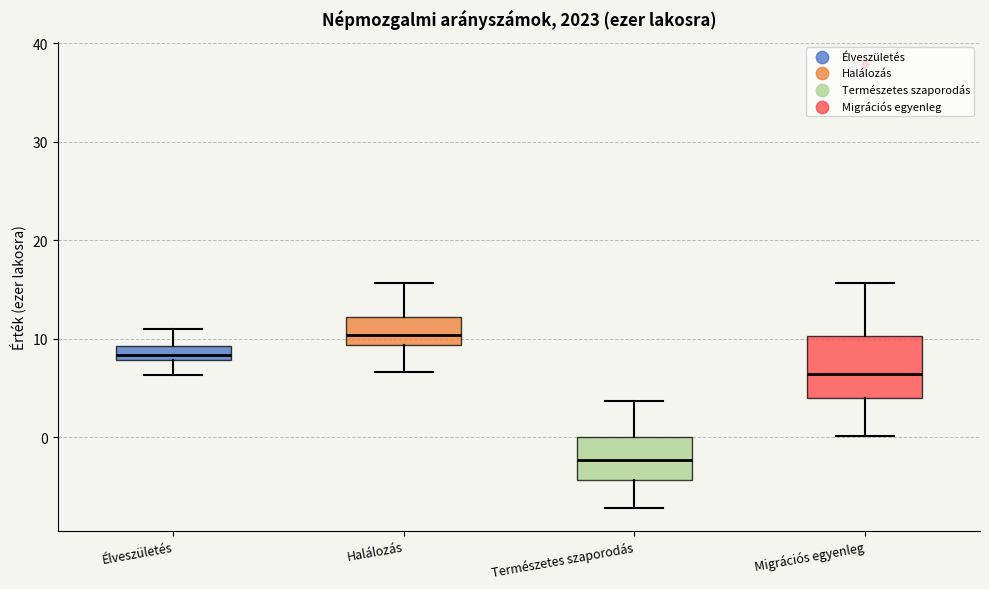

Which box has the lowest median line?

Természetes szaporodás